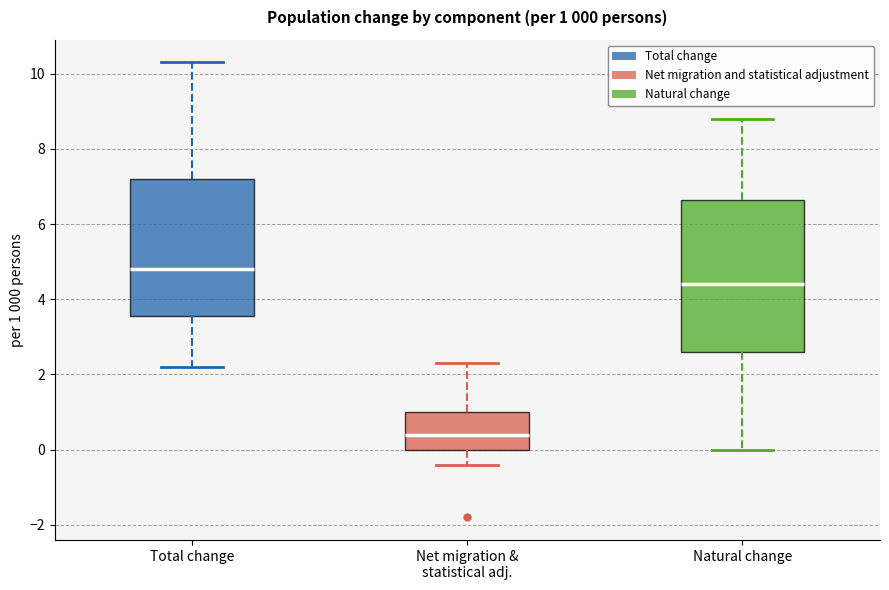

Which box's median line is the lowest?

Net migration & statistical adj.